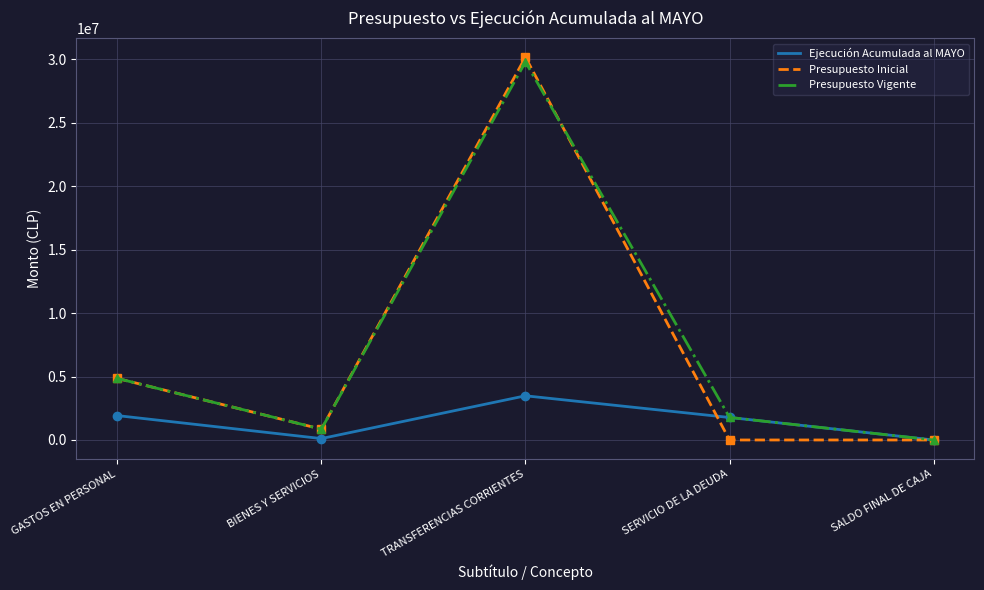

What is the difference between the maximum and minimum values in the Presupuesto Vigente series?

29606660.0